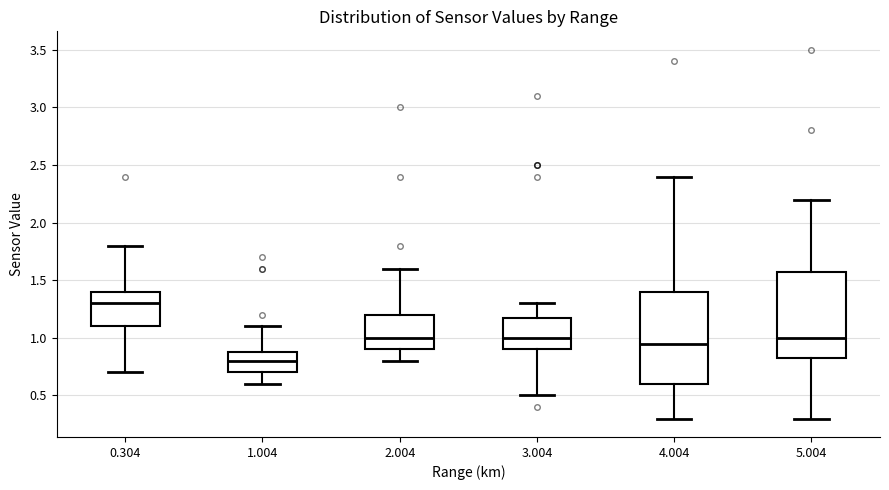

Reading left to right, transcribe this box plot: for each box, give where its median line is, the range the box spans, and where its two whiskers end, as read against the y-axis. The values are not printed on the chart, so give them approximately, as read against the axis.

0.304: median 1.30, box 1.10 to 1.40, whiskers 0.70 to 1.80
1.004: median 0.80, box 0.70 to 0.90, whiskers 0.60 to 1.10
2.004: median 1.00, box 0.90 to 1.20, whiskers 0.80 to 1.60
3.004: median 1.00, box 0.90 to 1.20, whiskers 0.50 to 1.30
4.004: median 0.95, box 0.60 to 1.40, whiskers 0.30 to 2.40
5.004: median 1.00, box 0.85 to 1.60, whiskers 0.30 to 2.20